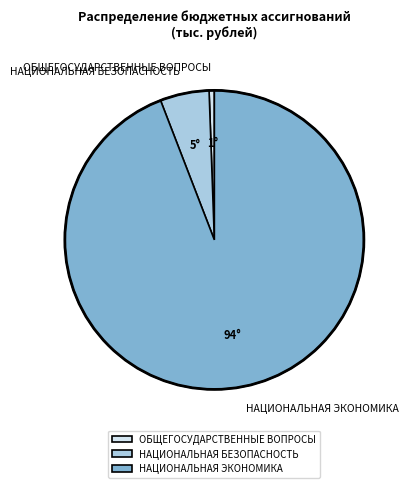

Approximately how many times larger is the value at НАЦИОНАЛЬНАЯ БЕЗОПАСНОСТЬ compared to НАЦИОНАЛЬНАЯ ЭКОНОМИКА?

0.1